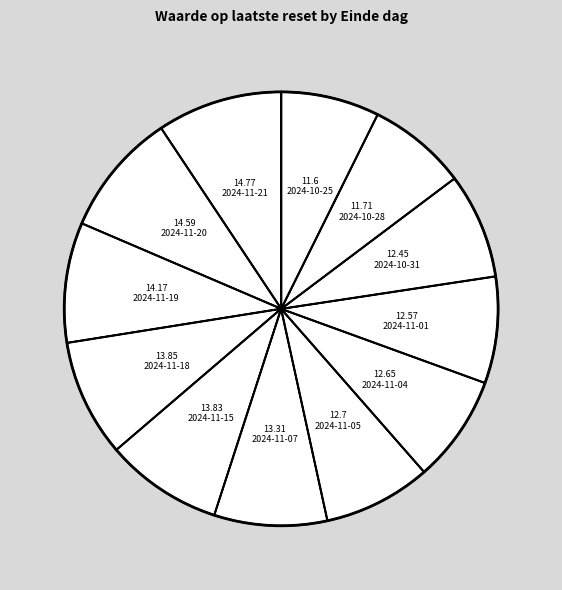

How many slices are in this pie chart?

12